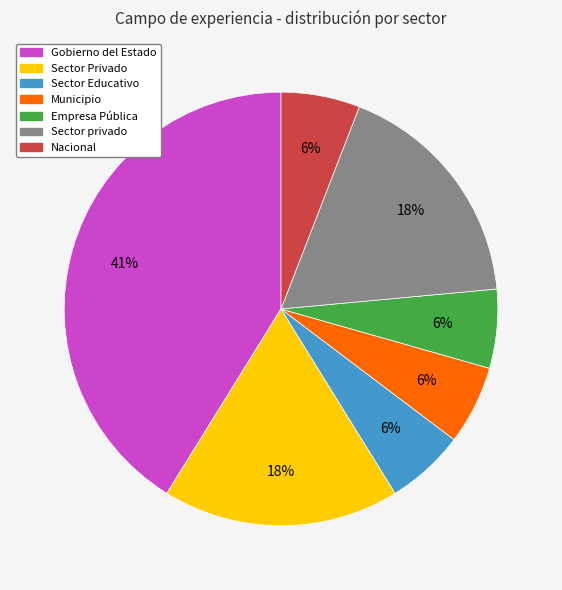

Is there any slice that represents more than half of the pie?

No